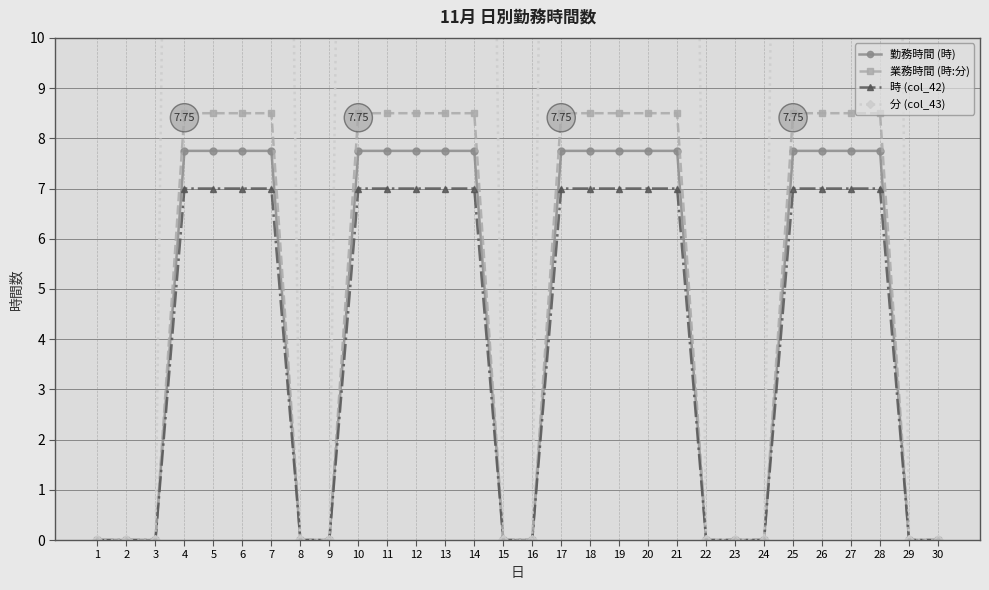

Read the 時 (col_42) value at 25.

7.0